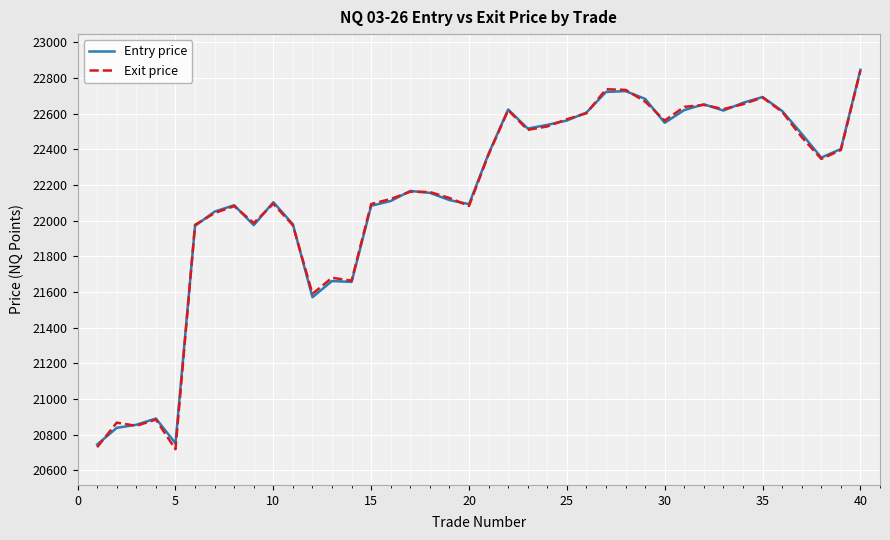

What is the average value of the Entry price series?

22142.6